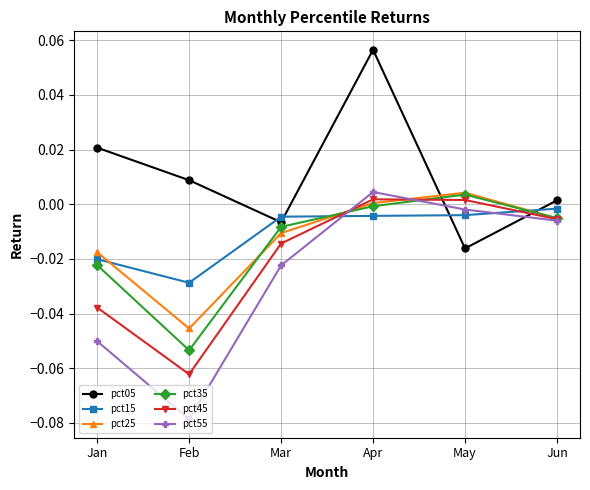

The value of pct05 at Mar is -0.0. True or false?

True